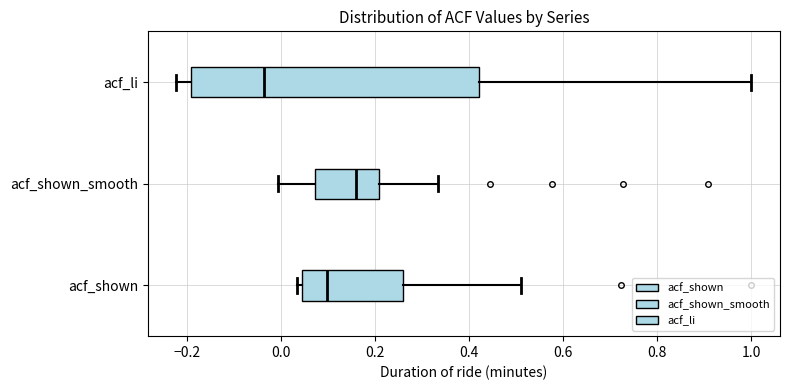

Comparing the boxes themselves (not the whiskers), which one is the widest?

acf_li